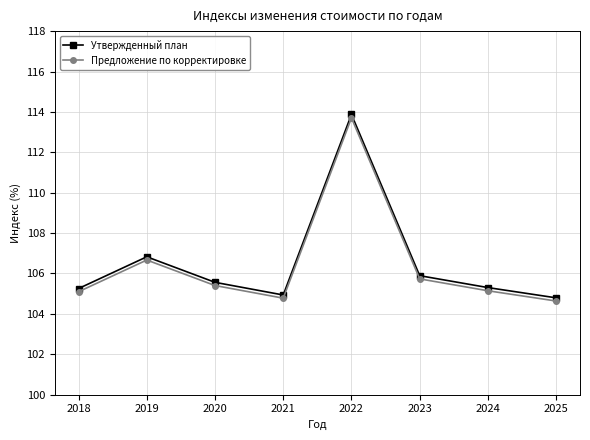

At which category does Утвержденный план reach its first local valley?

2021